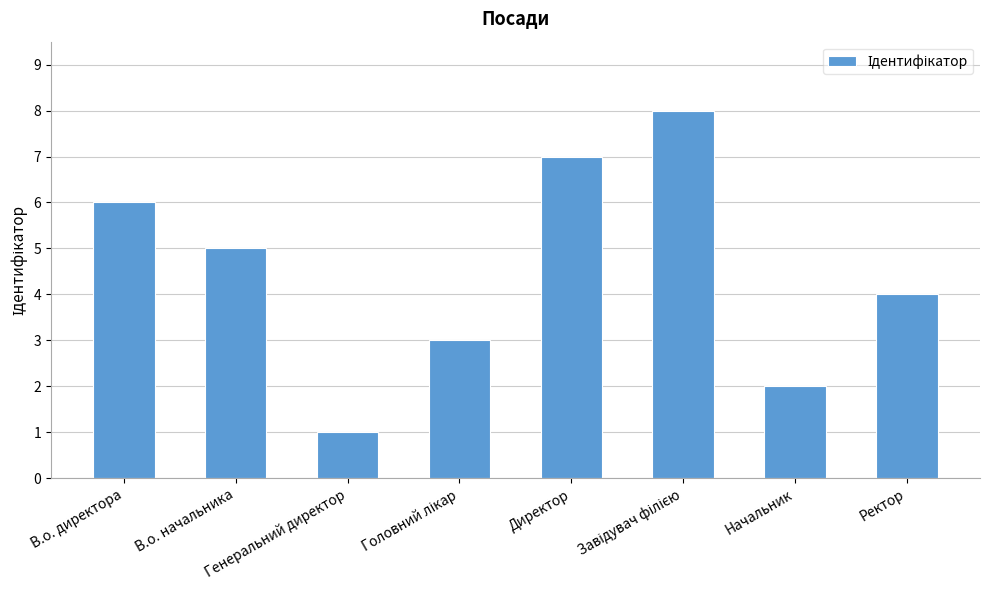

What is the greatest value displayed?

8